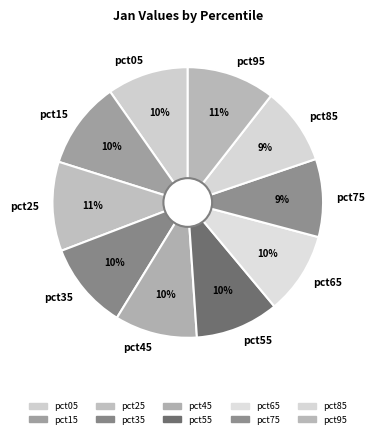

To the nearest percent, what is the combined percentage of pct35 and pct45?

20%